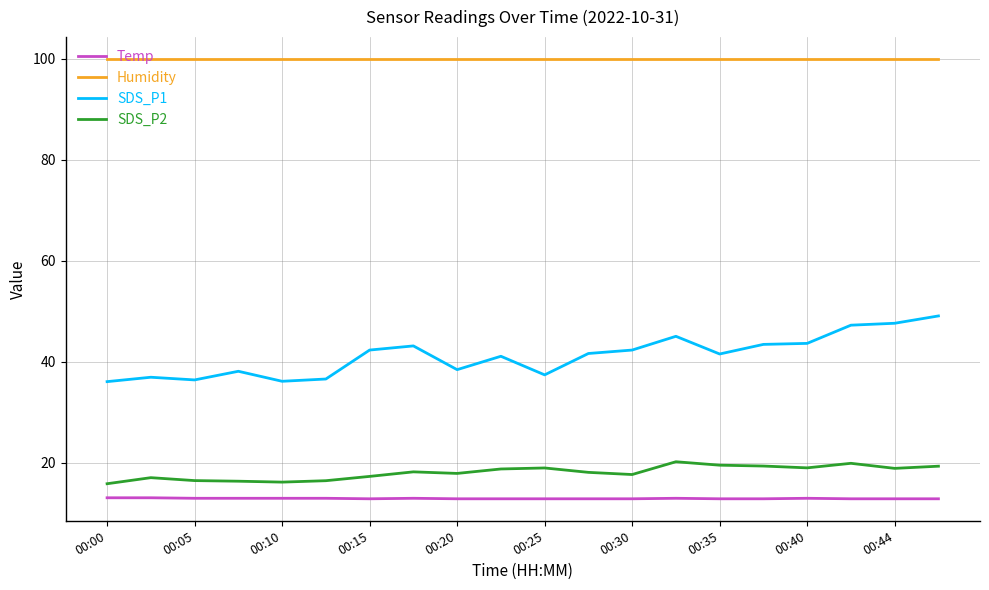

Rank the series by their maximum value, from lowest to highest.

Temp, SDS_P2, SDS_P1, Humidity